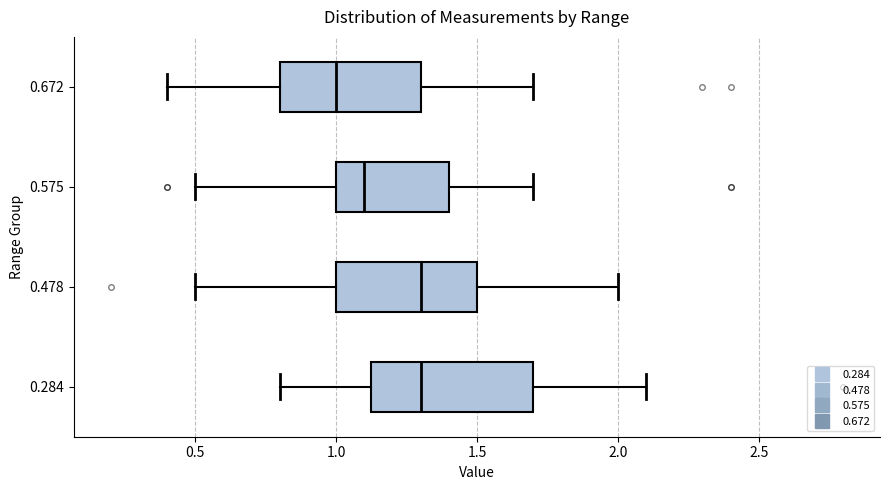

Which box is the widest, from its left edge to its right edge?

0.284